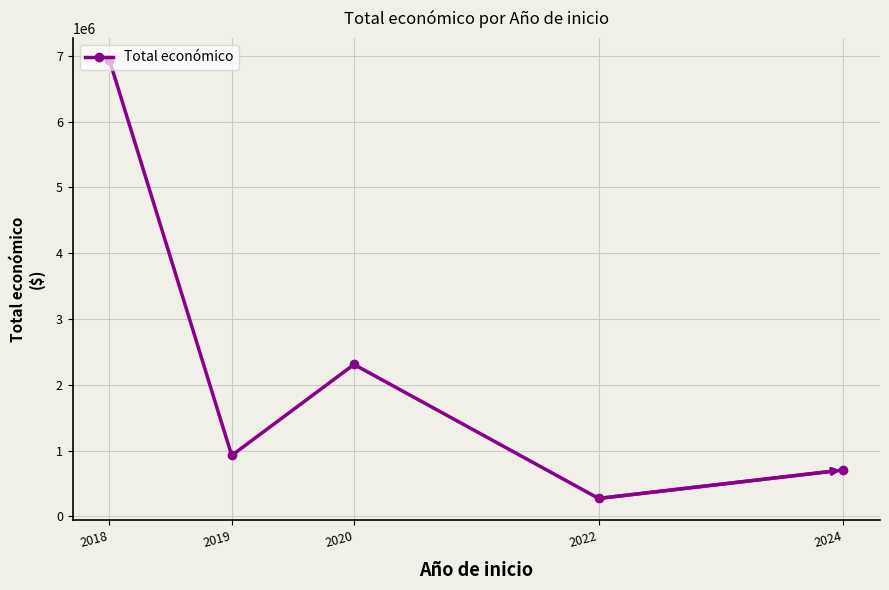

What is the difference between the second highest and second lowest values?

1602782